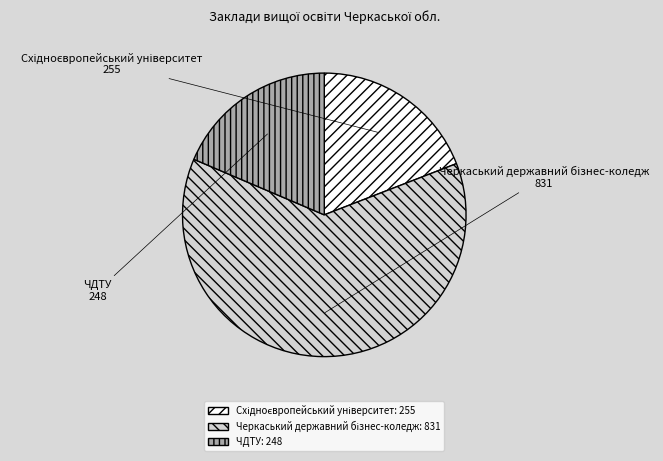

Which slice is the smallest?

ЧДТУ